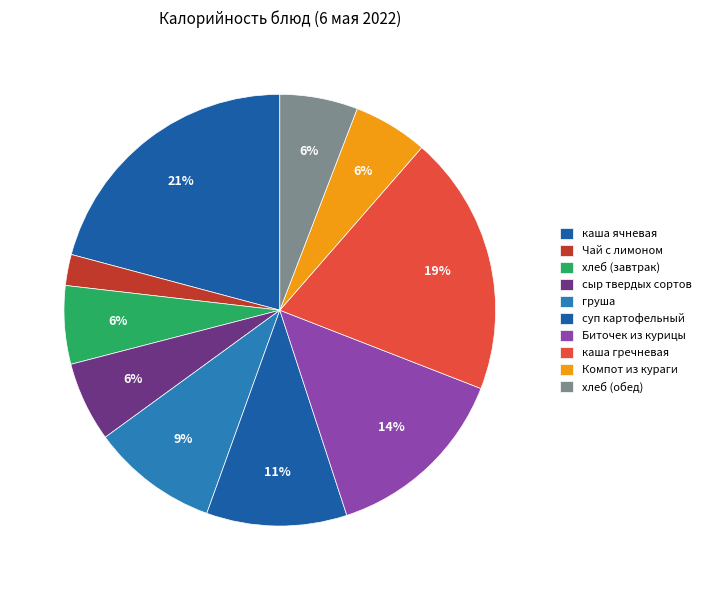

Is каша гречневая the majority of the pie?

No